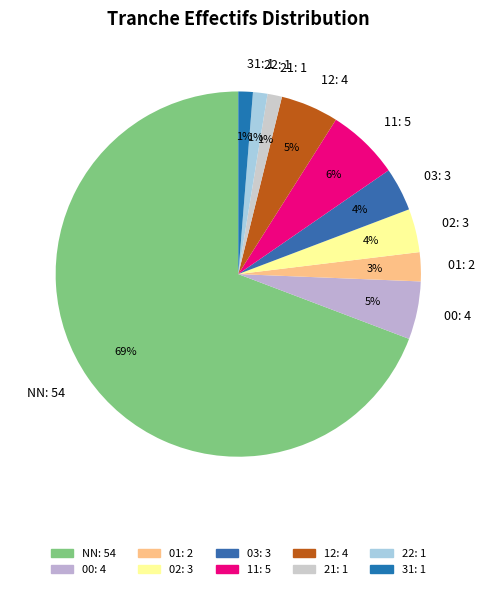

To the nearest percent, what is the difference between the NN: 54 and 01: 2 slice percentages?

67%